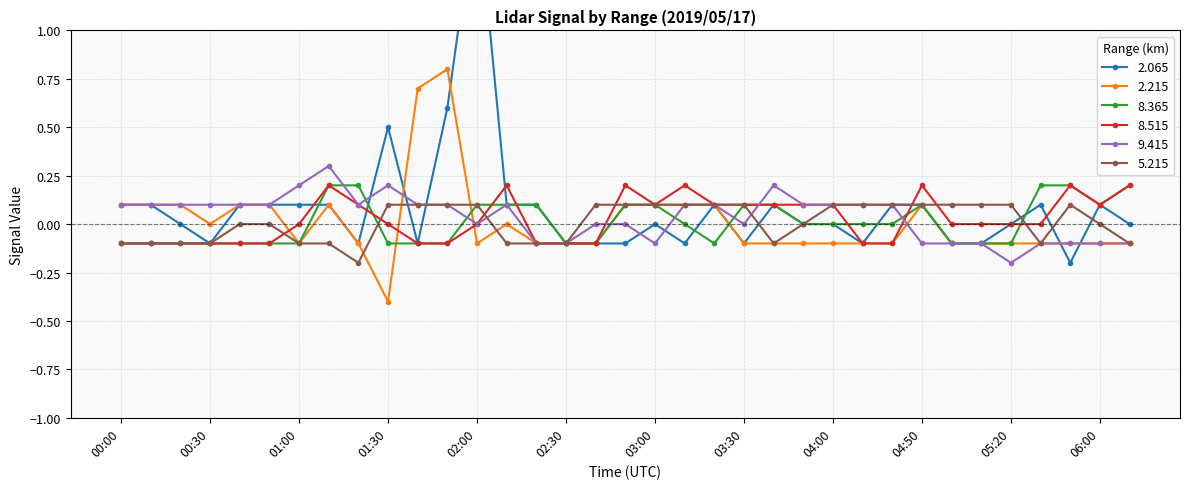

What is the total value across all series at 02:00?

1.8